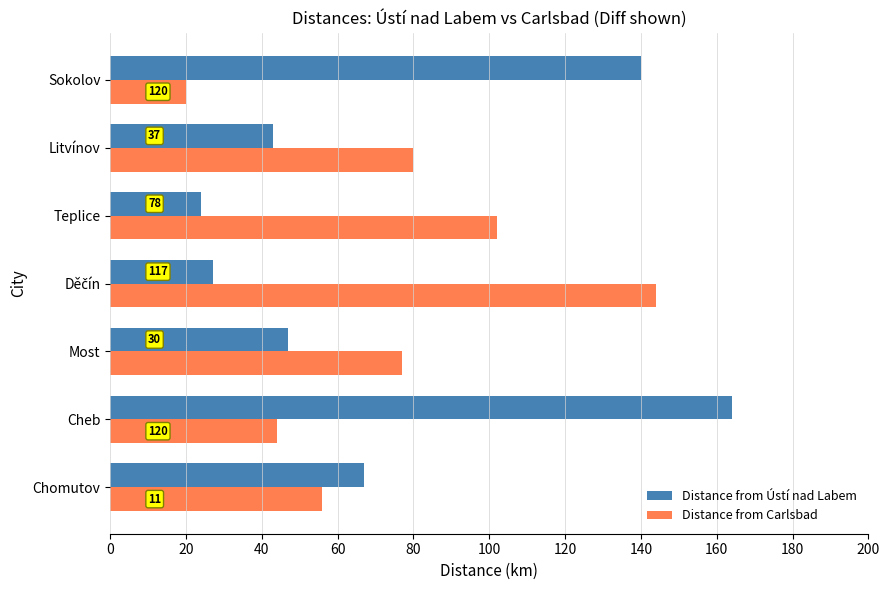

At how many categories does at least one series exceed 51?

7